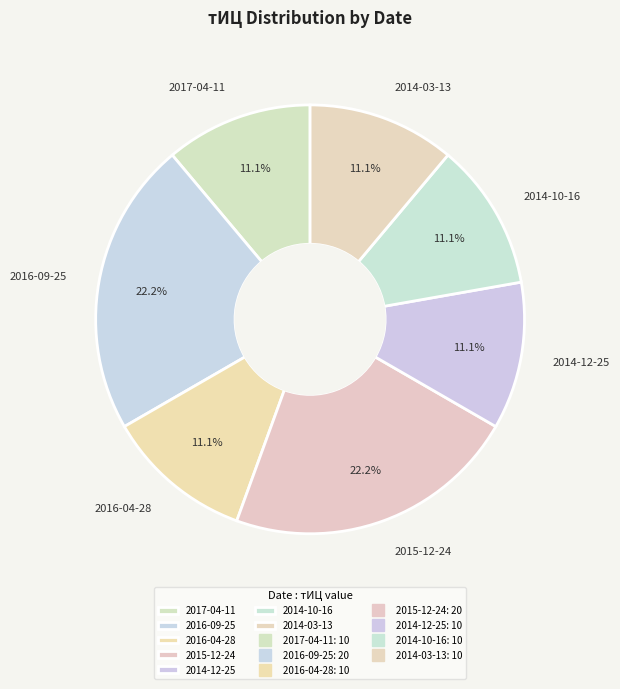

Is the sum of 2014-12-25 and 2016-04-28 greater than half?

No